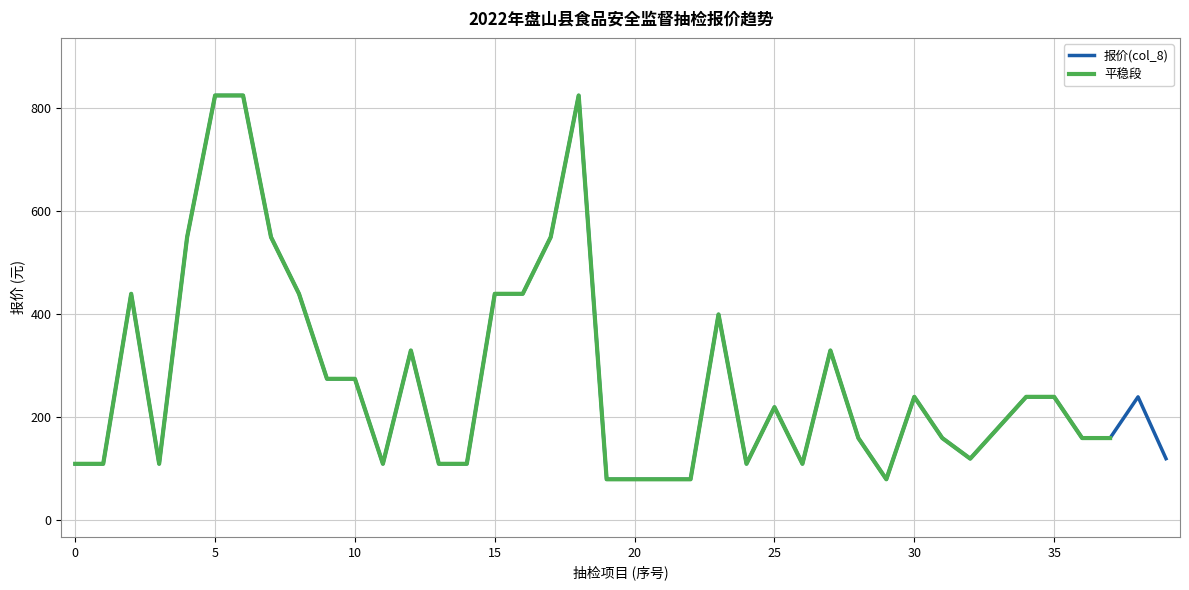

What is the minimum value for 报价(col_8)?

80